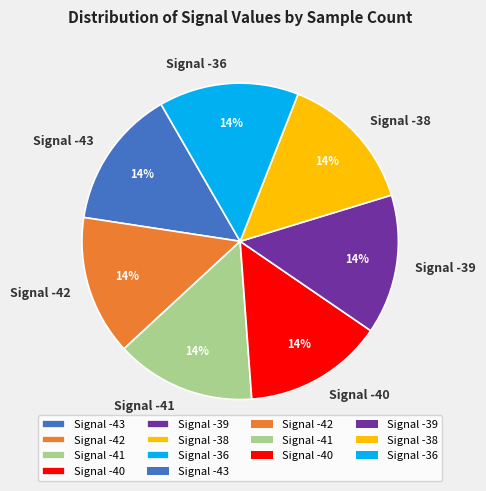

Is it true that Signal -43 is 14% of the pie?

True